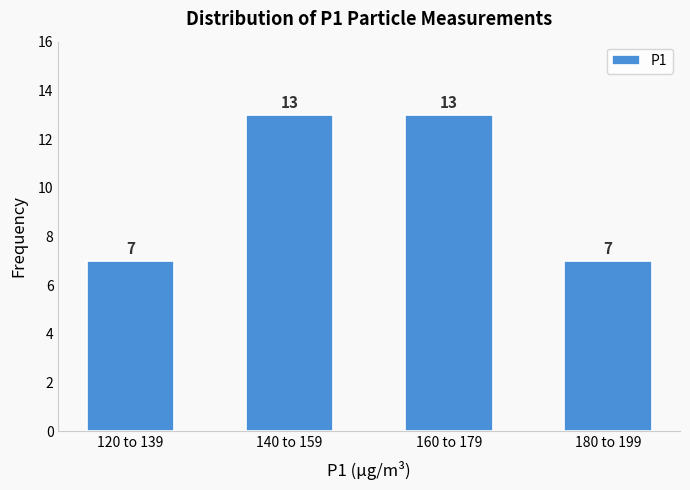

Reading right to left, list all the values displayed in this chart.

180 to 199=7	160 to 179=13	140 to 159=13	120 to 139=7